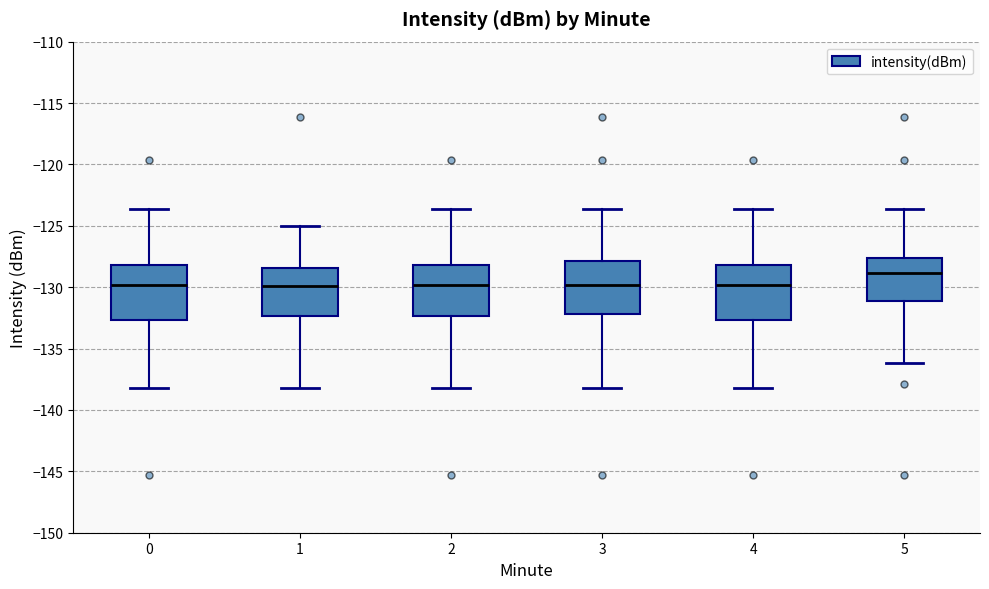

Reading left to right, read every box against the y-axis: the position of its median line, the range the box covers, and the ends of its whiskers. The values are not printed on the chart, so give them approximately, as read against the axis.

0: median -130.0, box -132.5 to -128.0, whiskers -138.5 to -123.5
1: median -130.0, box -132.5 to -128.5, whiskers -138.5 to -125.0
2: median -130.0, box -132.5 to -128.0, whiskers -138.5 to -123.5
3: median -130.0, box -132.0 to -128.0, whiskers -138.5 to -123.5
4: median -130.0, box -132.5 to -128.0, whiskers -138.5 to -123.5
5: median -129.0, box -131.0 to -127.5, whiskers -136.0 to -123.5